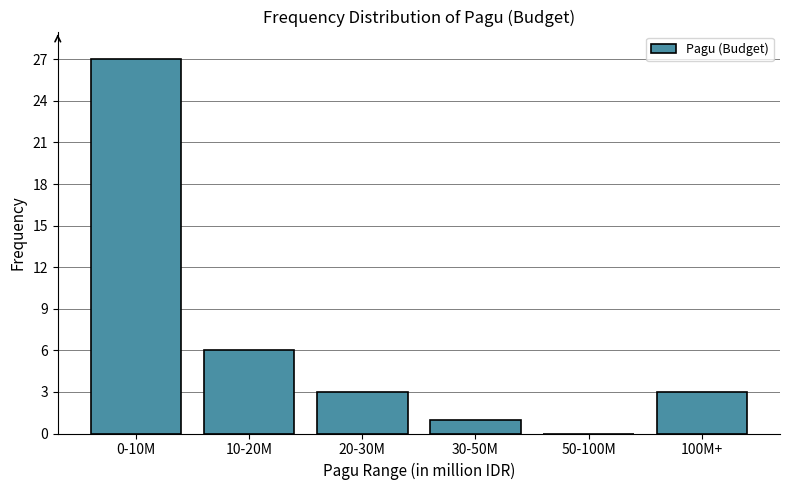

Reading right to left, transcribe all the data shown in this chart.

100M+=3	50-100M=0	30-50M=1	20-30M=3	10-20M=6	0-10M=27